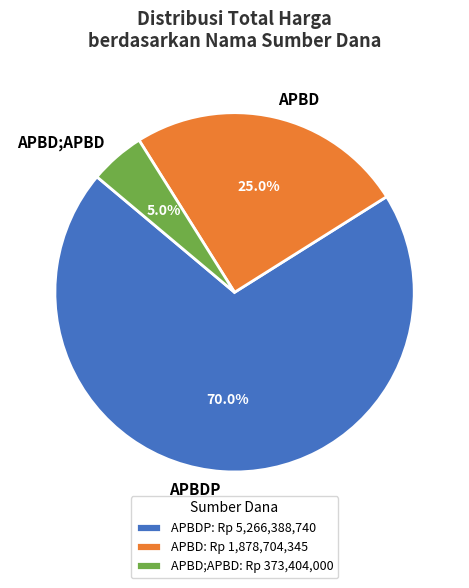

Does APBDP represent more than half of the total?

Yes